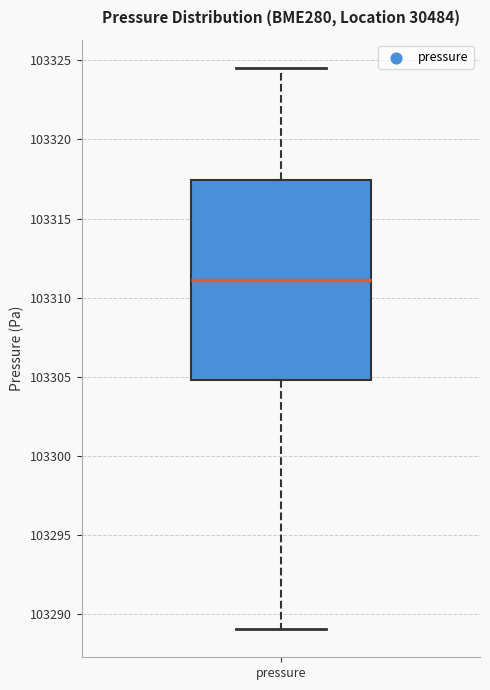

Where is the lower edge of the box for pressure on the y-axis? The values are not printed on the chart, so give them approximately, as read against the axis.

103305.0